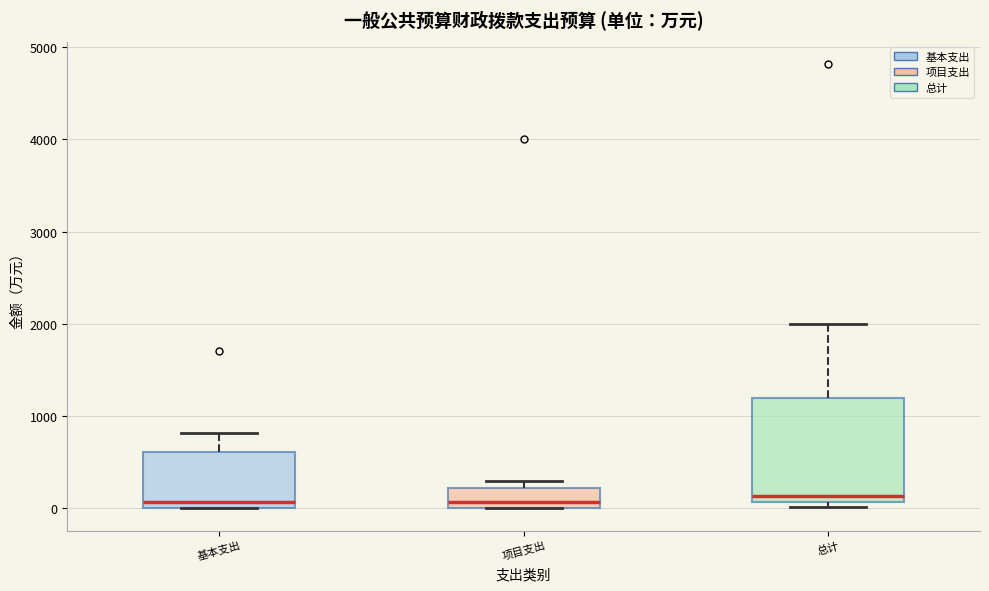

Reading left to right, read every box against the y-axis: the position of its median line, the range the box covers, and the ends of its whiskers. The values are not printed on the chart, so give them approximately, as read against the axis.

基本支出: median 100, box 0 to 600, whiskers 0 to 800
项目支出: median 100, box 0 to 200, whiskers 0 to 300
总计: median 100 (just above the box's lower edge), box 100 to 1200, whiskers 0 to 2000